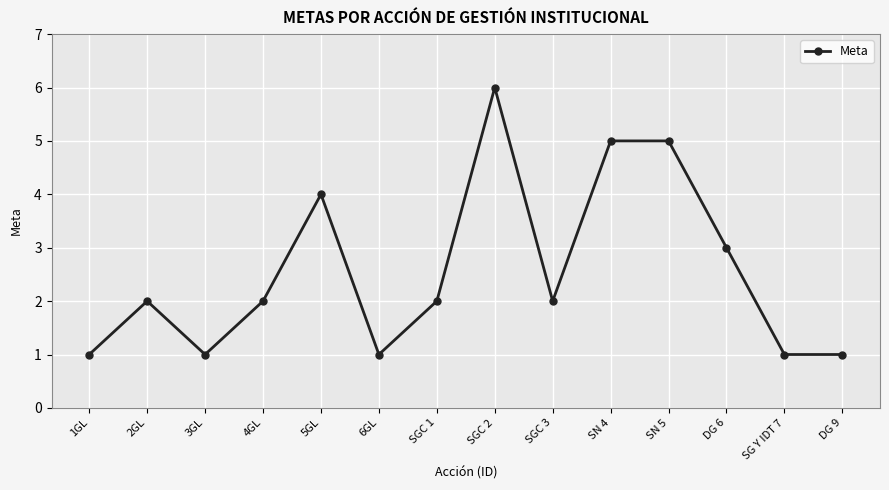

How many lines are shown in the chart?

1